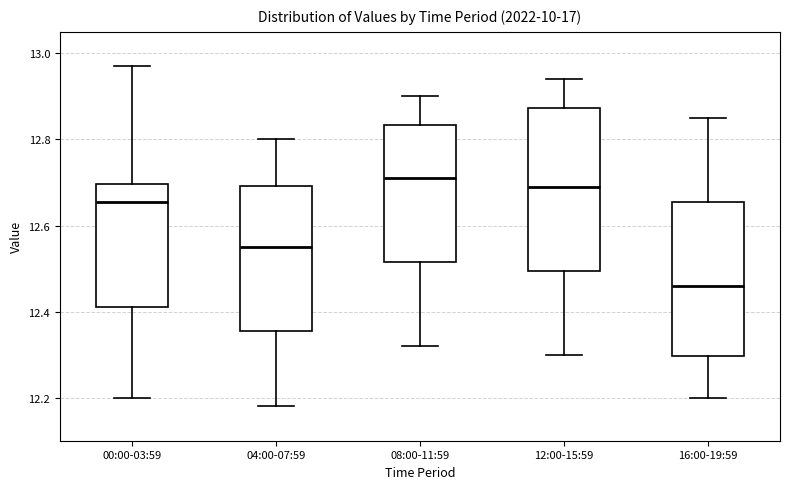

Reading left to right, transcribe this box plot: for each box, give where its median line is, the range the box spans, and where its two whiskers end, as read against the y-axis. The values are not printed on the chart, so give them approximately, as read against the axis.

00:00-03:59: median 12.66, box 12.42 to 12.70, whiskers 12.20 to 12.98
04:00-07:59: median 12.56, box 12.36 to 12.70, whiskers 12.18 to 12.80
08:00-11:59: median 12.72, box 12.52 to 12.84, whiskers 12.32 to 12.90
12:00-15:59: median 12.70, box 12.50 to 12.88, whiskers 12.30 to 12.94
16:00-19:59: median 12.46, box 12.30 to 12.66, whiskers 12.20 to 12.86